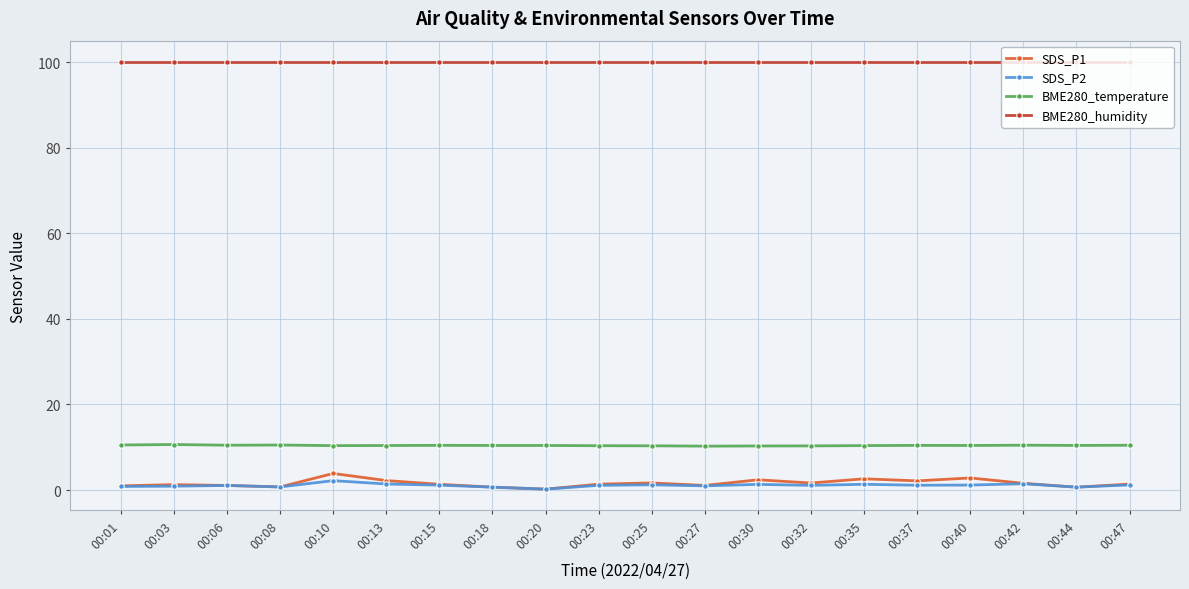

Is it true that SDS_P2 equals 0.7 at 00:08?

True